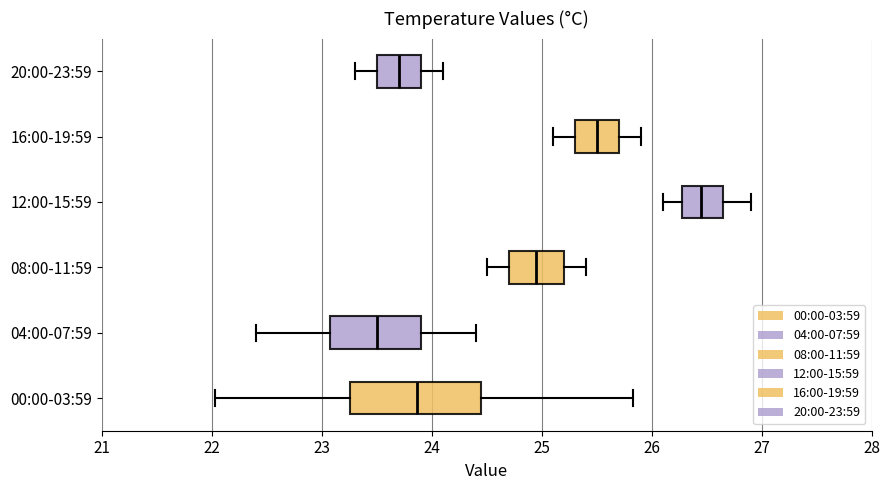

Where does the left whisker of the box for 16:00-19:59 end on the x-axis? The values are not printed on the chart, so give them approximately, as read against the axis.

25.1